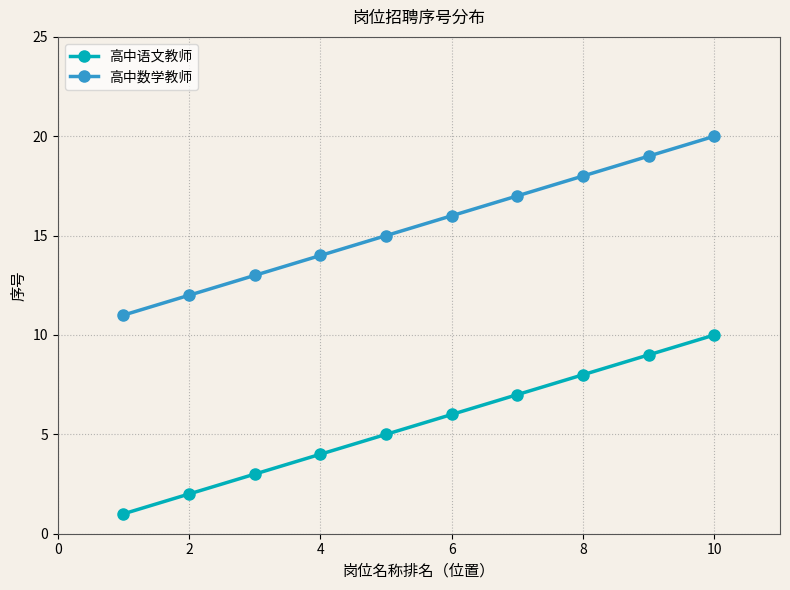

Is this an area chart (filled region under the line)?

No